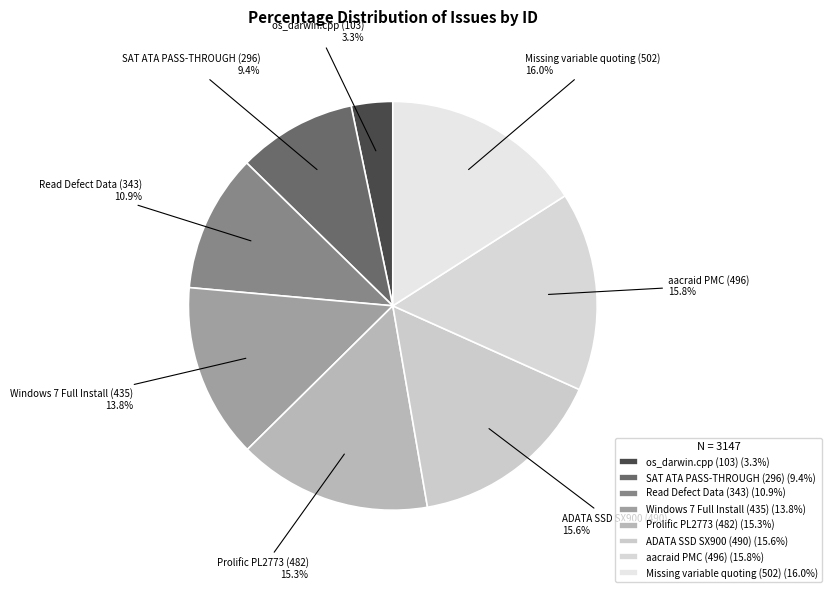

Does any single category account for the majority?

No